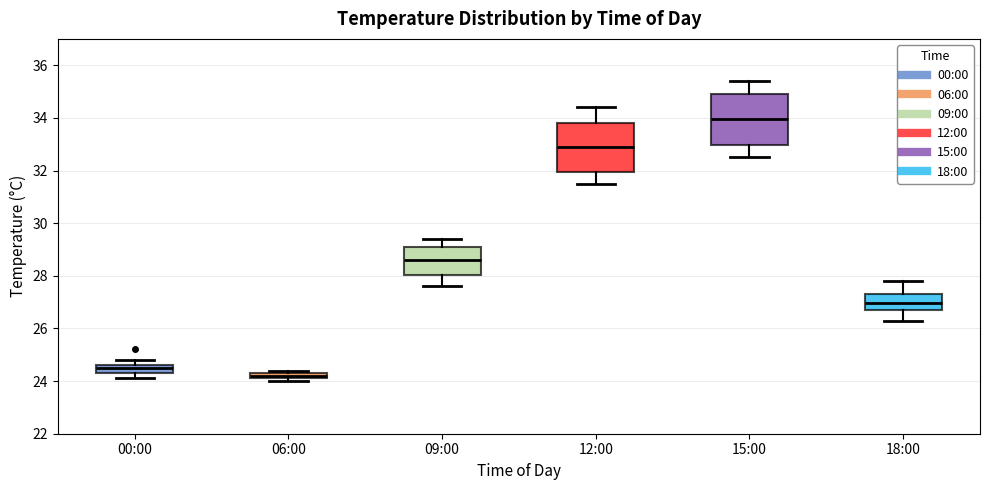

Where is the lower edge of the box for 06:00 on the y-axis? The values are not printed on the chart, so give them approximately, as read against the axis.

24.2